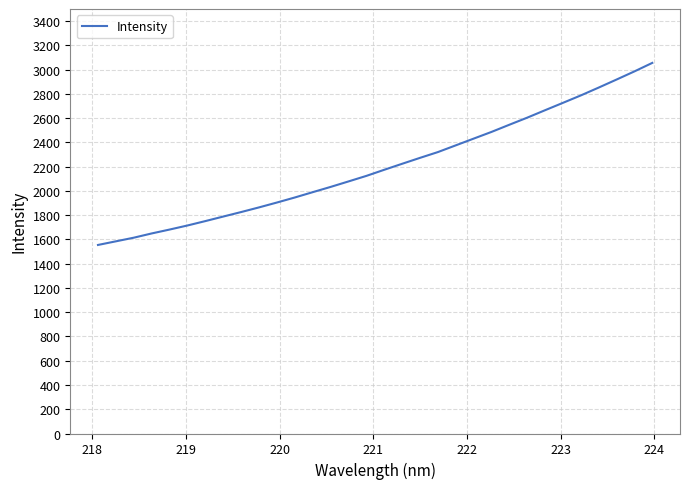

What is the smallest value displayed?

1554.6